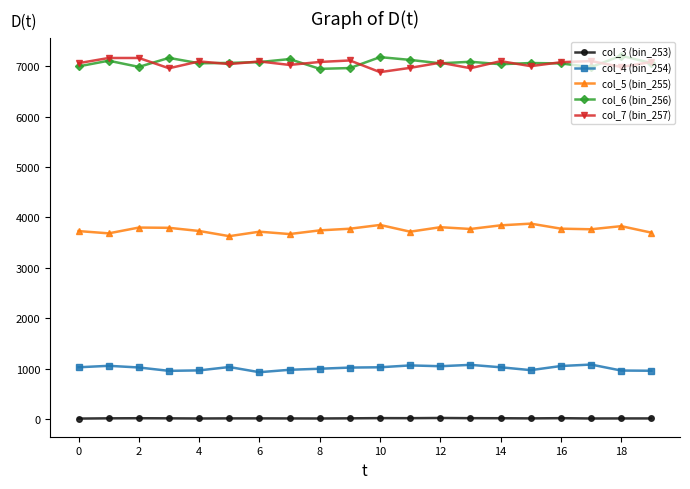

True or false: col_7 (bin_257) and col_4 (bin_254) cross at least once.

False